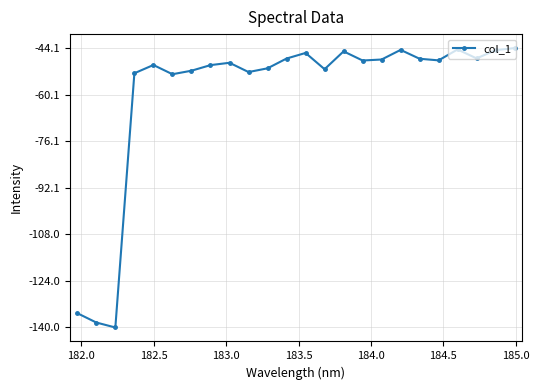

What is the sum of all values?

-1431.2